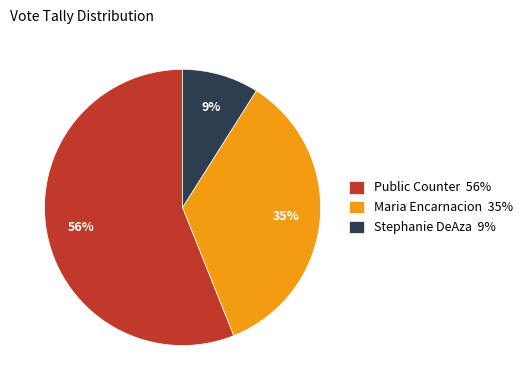

How many segments does this pie chart have?

3